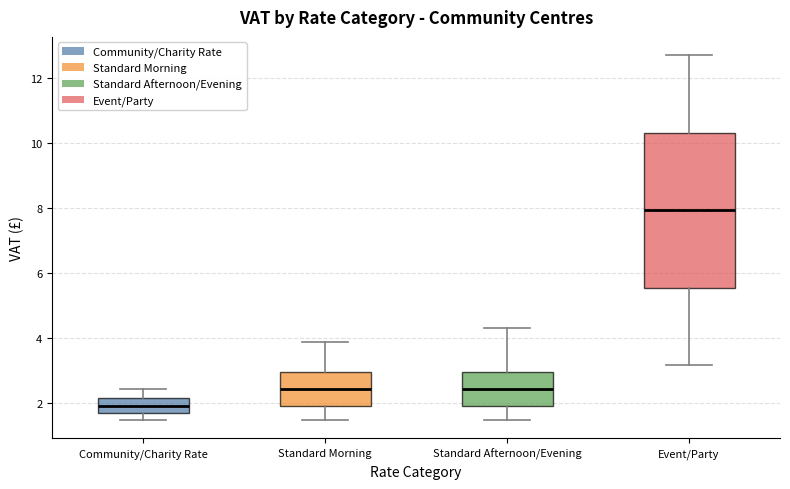

Which box has the lowest median line?

Community/Charity Rate